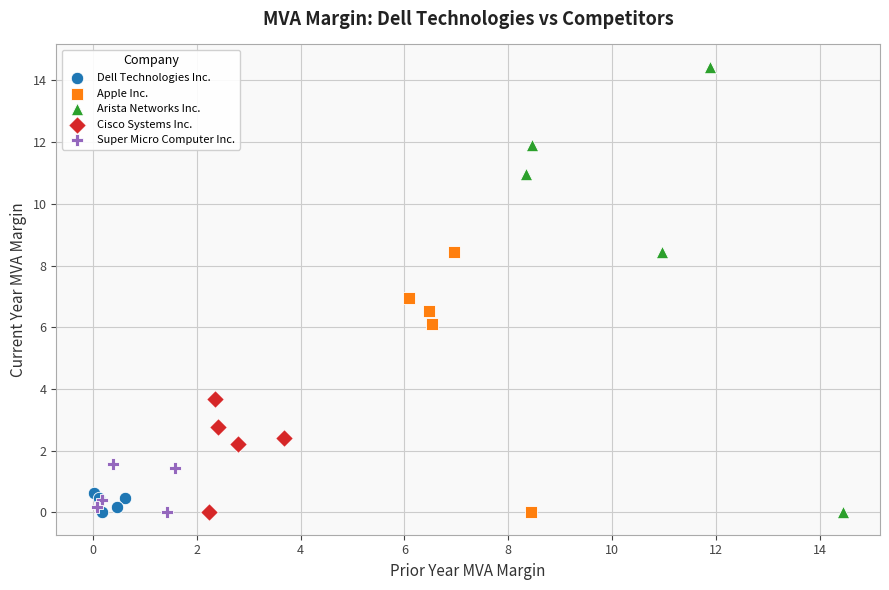

Which series has the widest spread of Y values?

Arista Networks Inc.